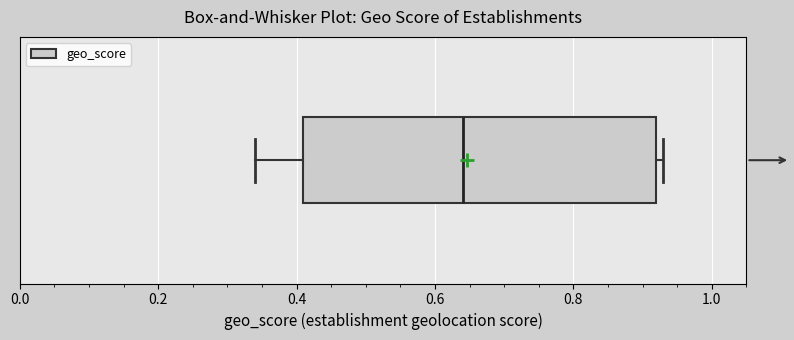

Where does the left whisker of the box end on the x-axis? The values are not printed on the chart, so give them approximately, as read against the axis.

0.34